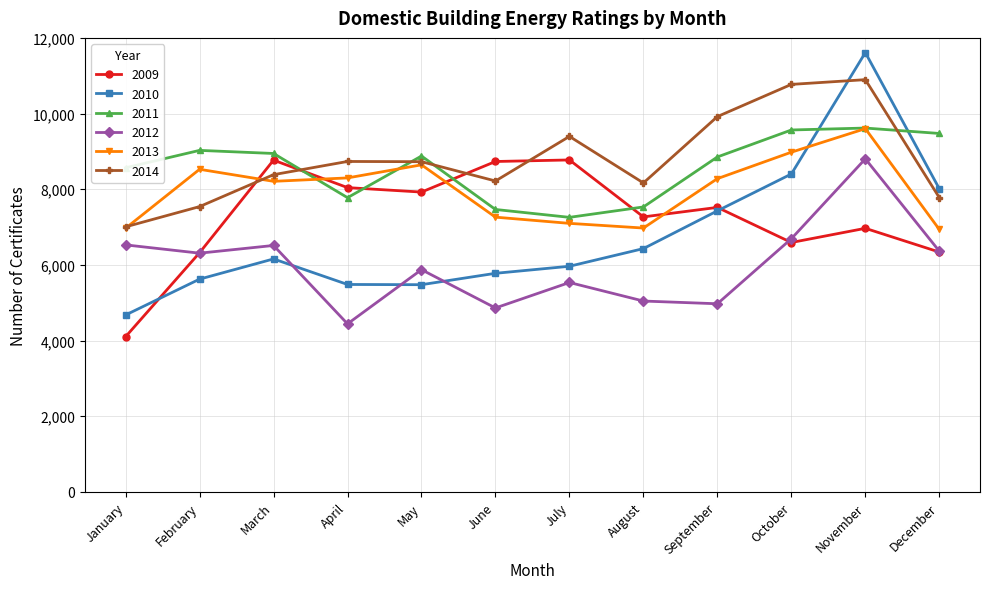

True or false: 2011 has a value of 8567 at January.

True